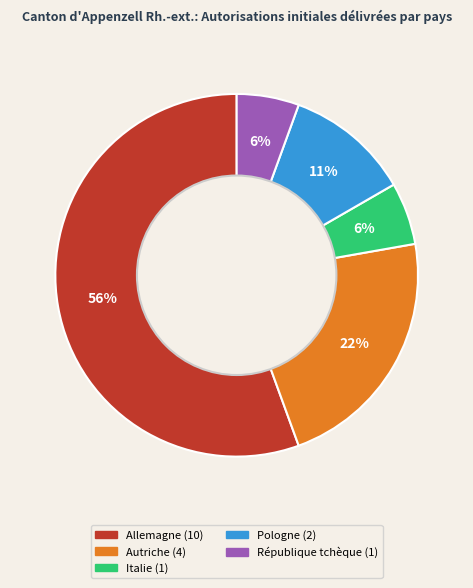

To the nearest percent, what is the average slice percentage?

20%